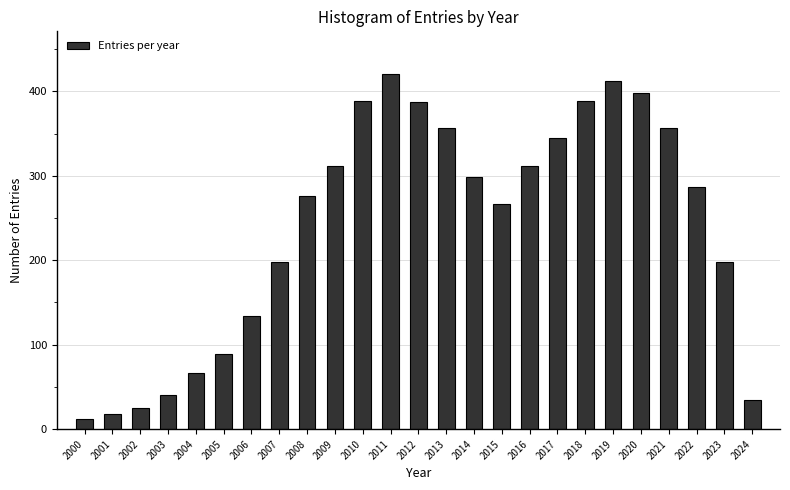

Reading left to right, list all the values displayed in this chart.

12	18	25	41	67	89	134	198	276	312	389	421	387	356	298	267	312	345	389	412	398	356	287	198	34